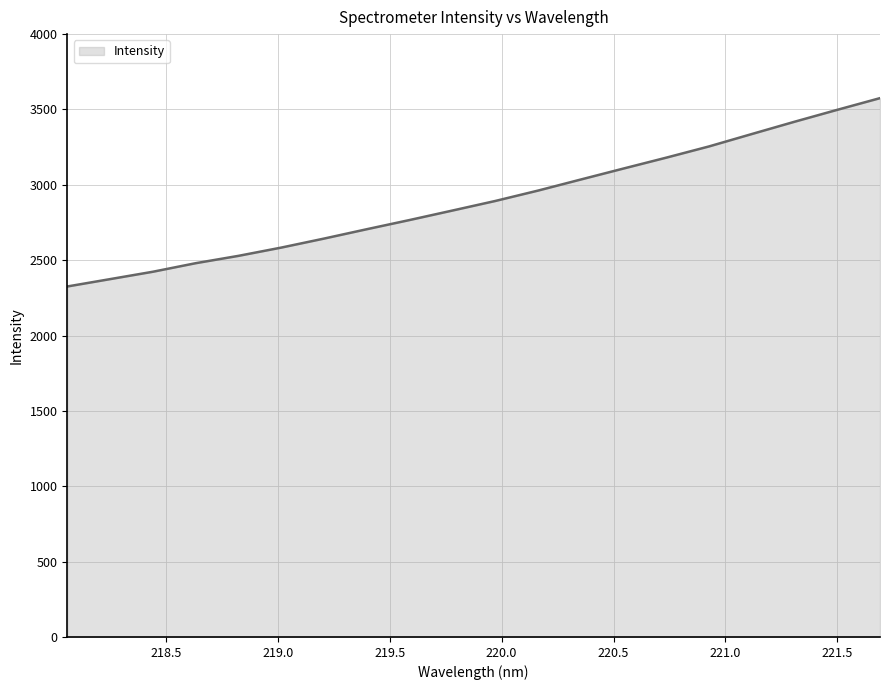

What is the average value?

2896.1